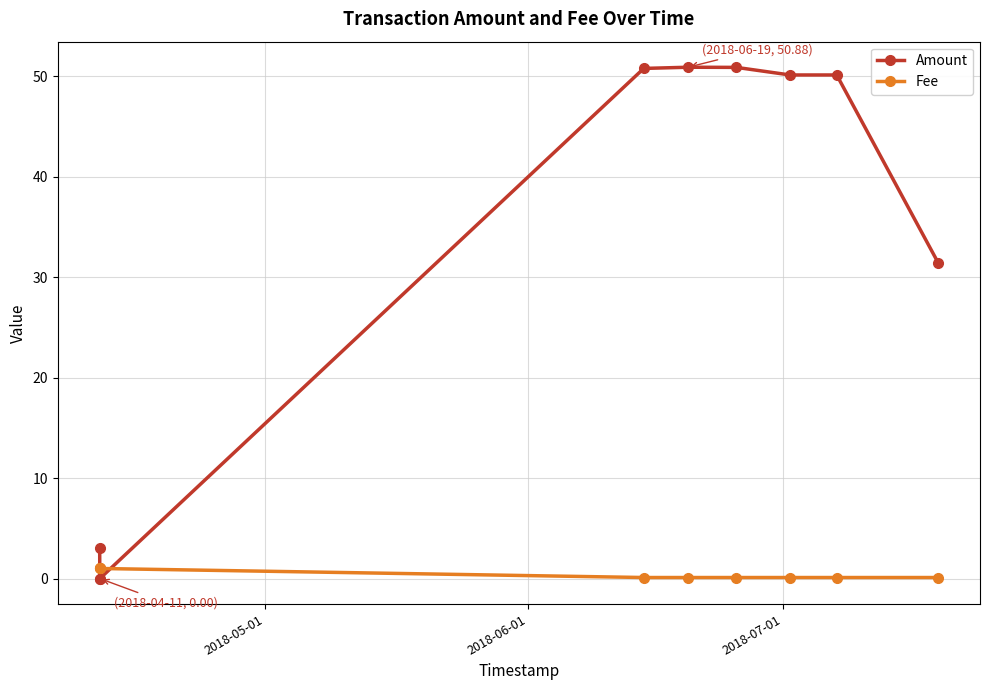

Which series has the largest range (max minus min)?

Amount